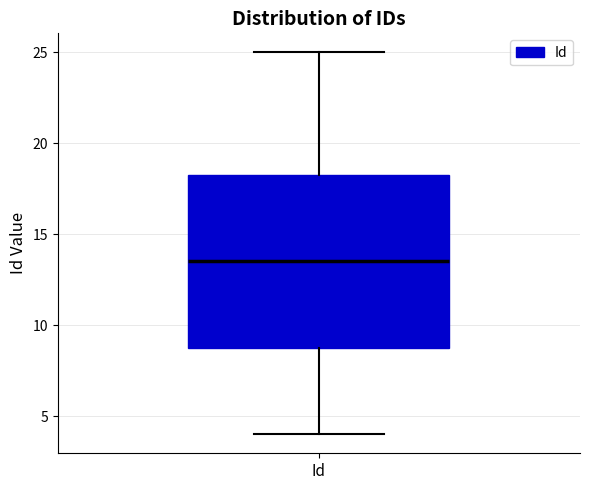

Where is the upper edge of the box for Id on the y-axis? The values are not printed on the chart, so give them approximately, as read against the axis.

18.5